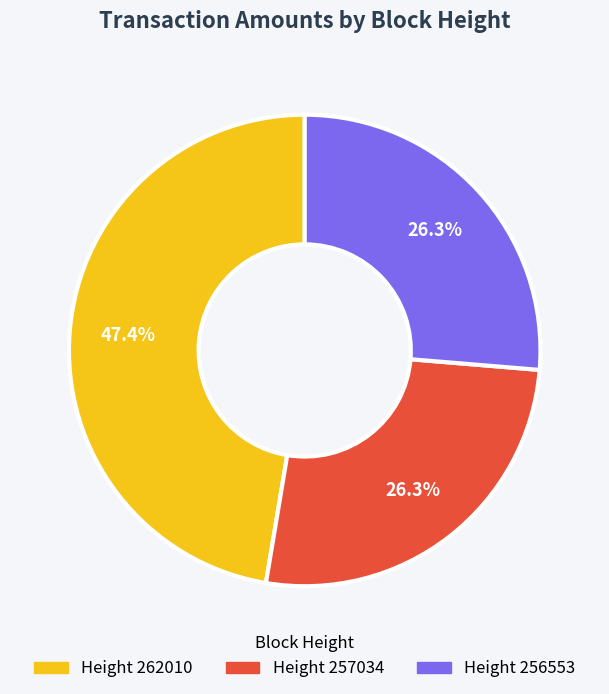

Count the number of slices in the pie.

3